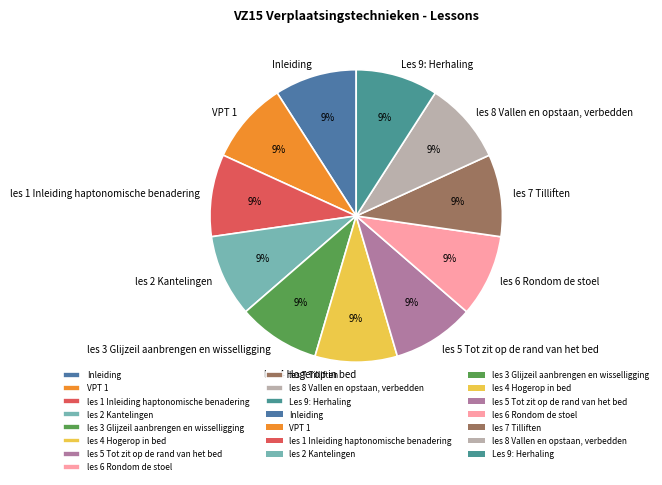

Is it true that Les 9: Herhaling is 9% of the pie?

True